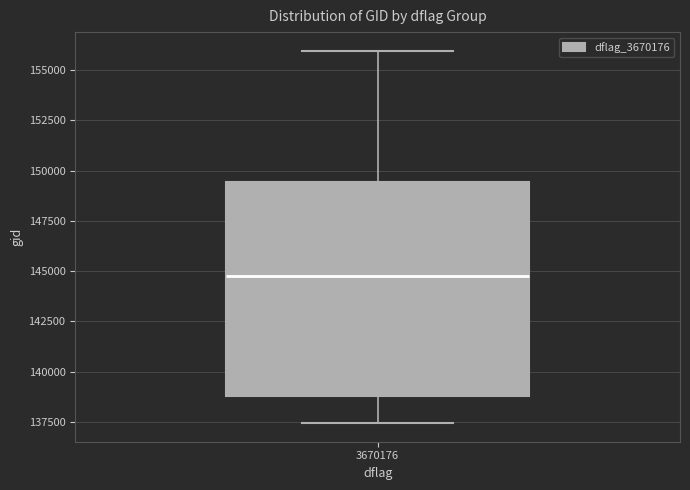

Where is the upper edge of the box at x = 3670176 on the y-axis? The values are not printed on the chart, so give them approximately, as read against the axis.

149500